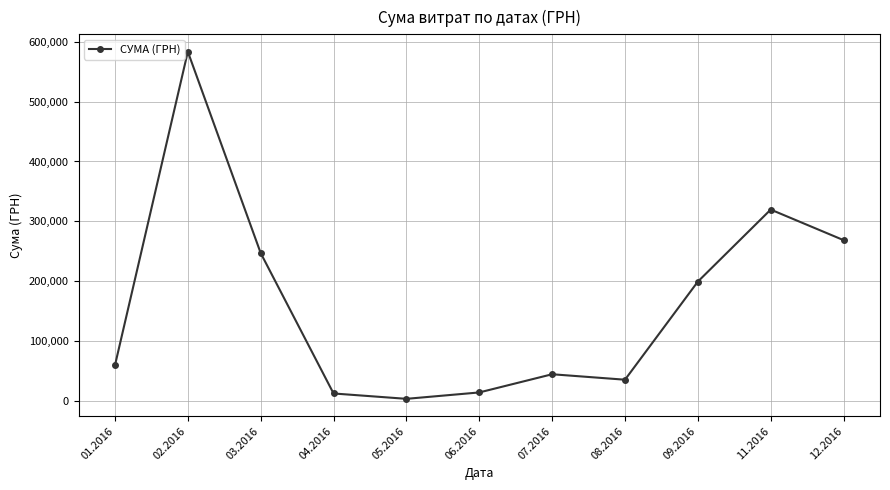

The value at 06.2016 is 13841.3. True or false?

True